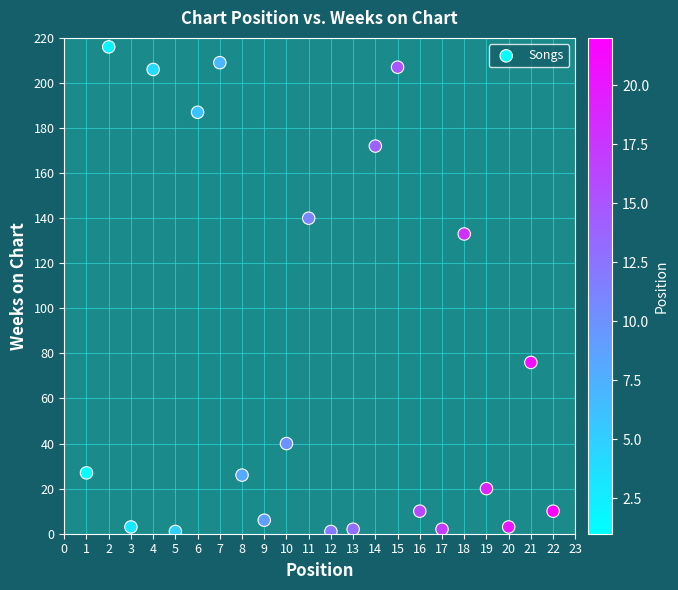

What Y value in the scatter plot is closest to 108?

133